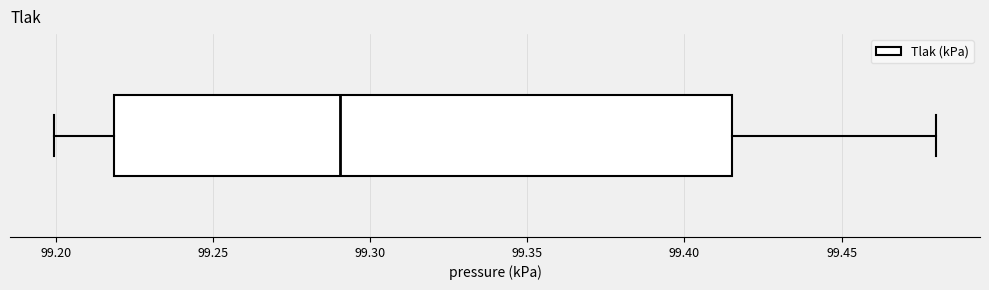

Read this box plot against the x-axis: the position of the median line, the range covered by the box, and the ends of both whiskers. The values are not printed on the chart, so give them approximately, as read against the axis.

median 99.290, box 99.220 to 99.415, whiskers 99.200 to 99.480